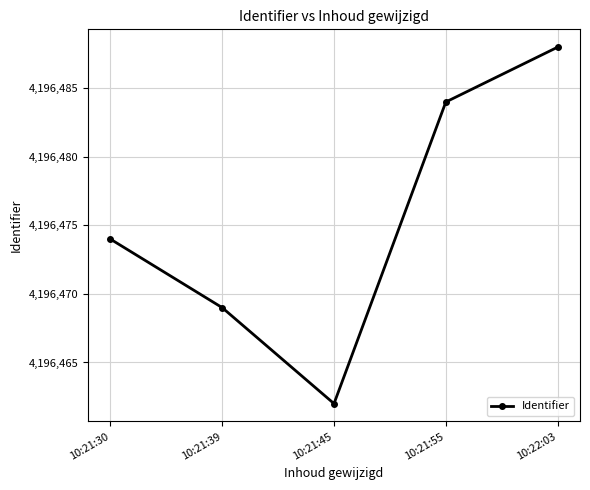

What is the average value?

4196475